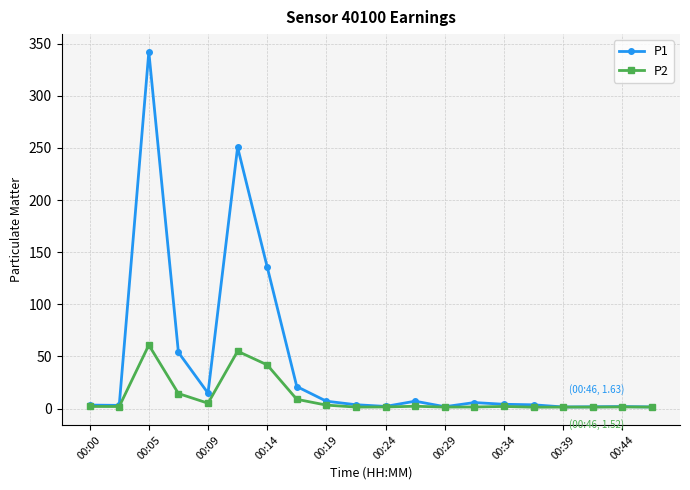

Rank the series by their maximum value, from highest to lowest.

P1, P2